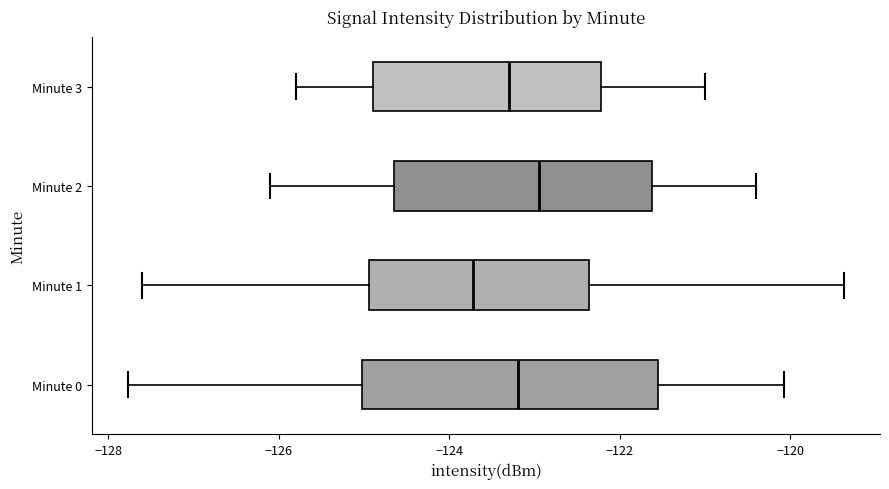

Where is the right edge of the box for Minute 2 on the x-axis? The values are not printed on the chart, so give them approximately, as read against the axis.

-121.6